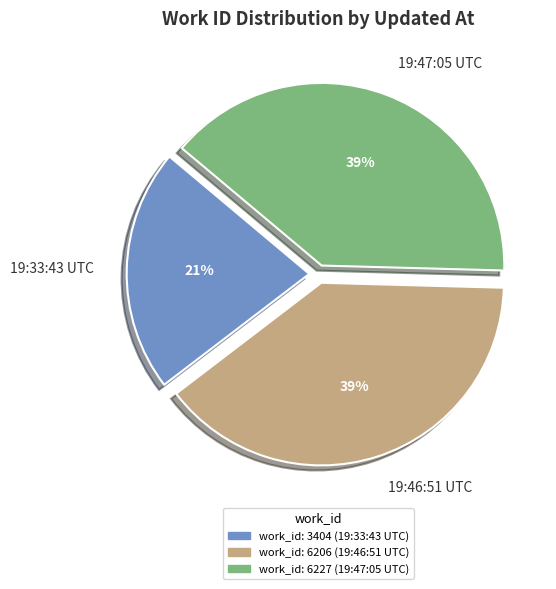

Is it true that 19:47:05 UTC is 50% of the pie?

False